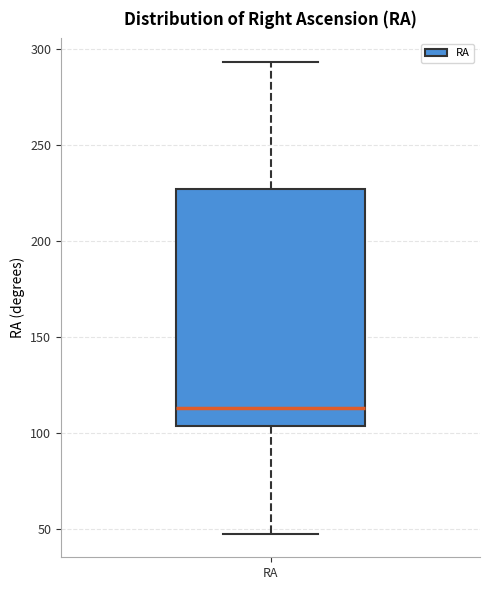

Read this box plot against the y-axis: the position of the median line, the range covered by the box, and the ends of both whiskers. The values are not printed on the chart, so give them approximately, as read against the axis.

median 115, box 105 to 225, whiskers 50 to 295